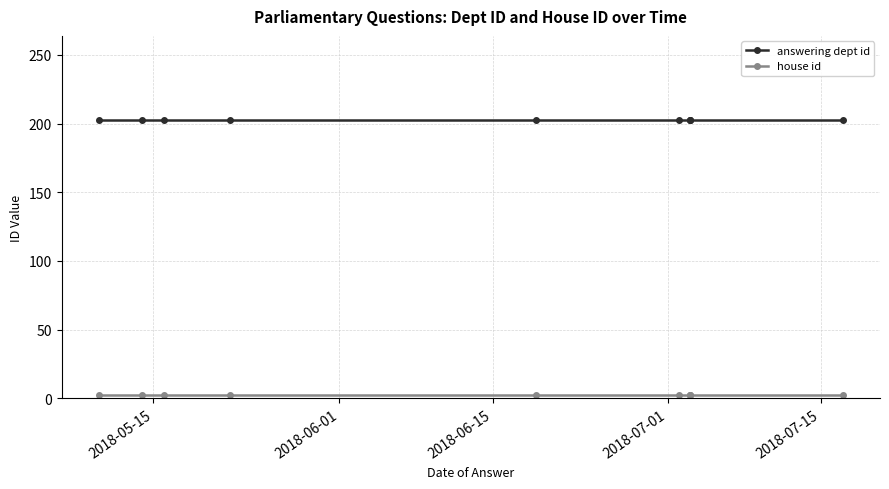

True or false: answering dept id and house id cross at least once.

False